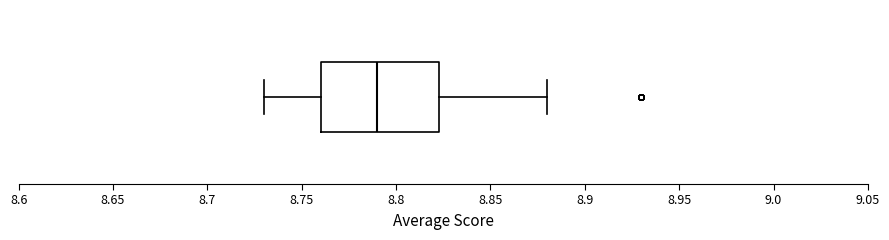

Transcribe this box plot: give where the median line is, the range the box spans, and where the two whiskers end, as read against the x-axis. The values are not printed on the chart, so give them approximately, as read against the axis.

median 8.790, box 8.760 to 8.825, whiskers 8.730 to 8.880